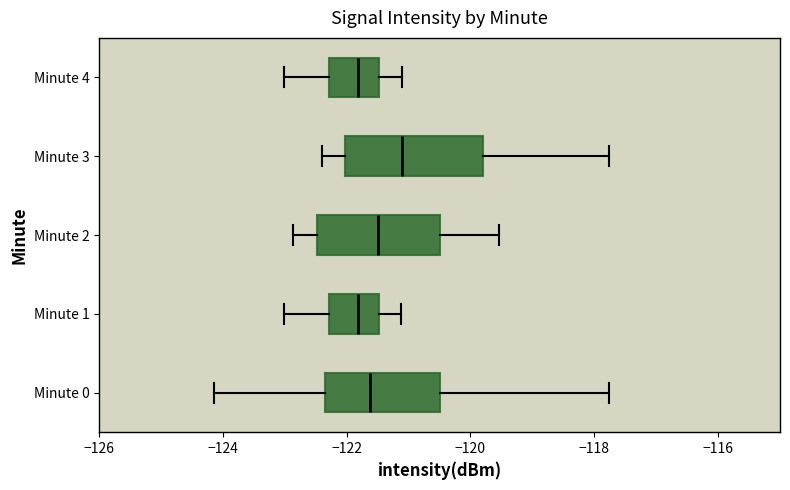

Which box has the furthest to the right median line?

Minute 3